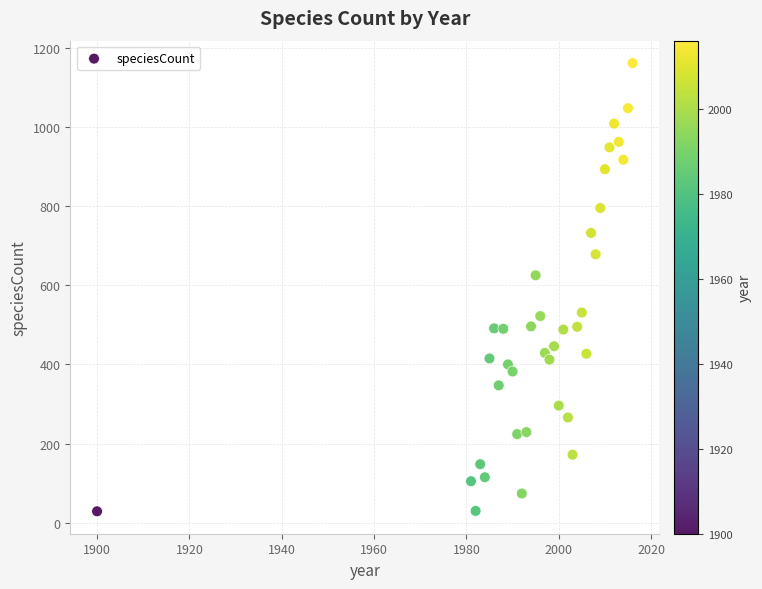

What is the range of X values (max minus min)?

116